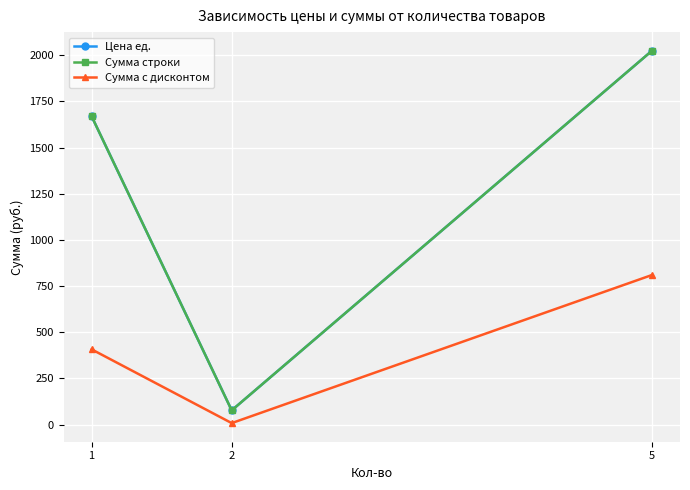

Between 5 and 1, which is larger?

5